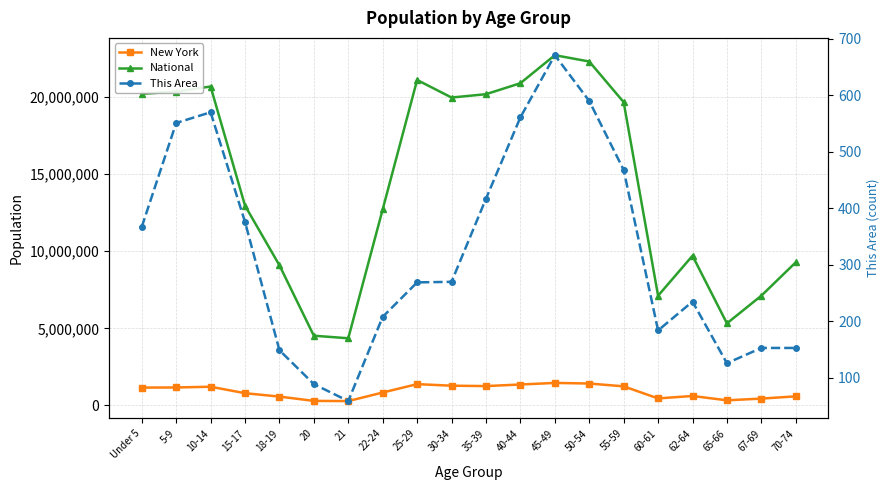

How many values in the National series exceed 19664805?

9